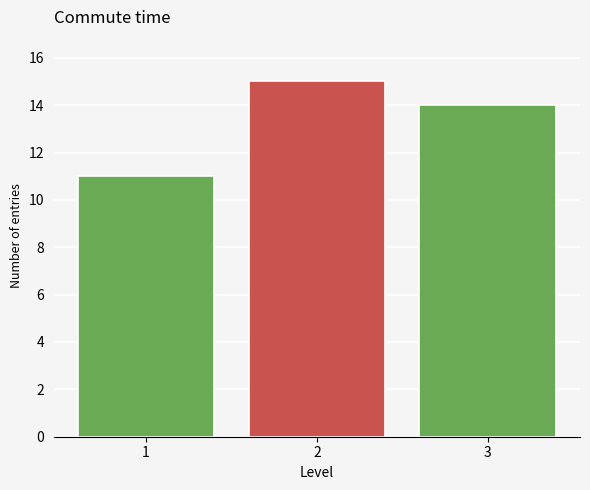

Reading right to left, extract all data points from this chart.

3=14	2=15	1=11